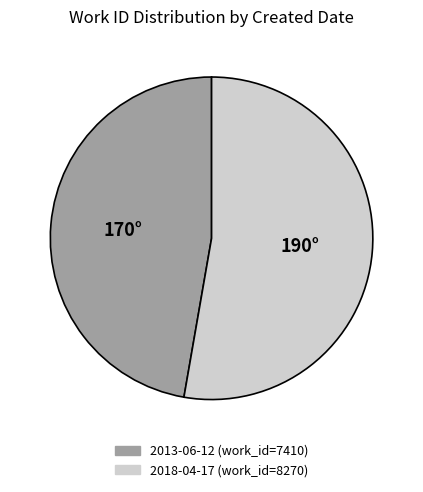

Which slice is the largest?

2018-04-17